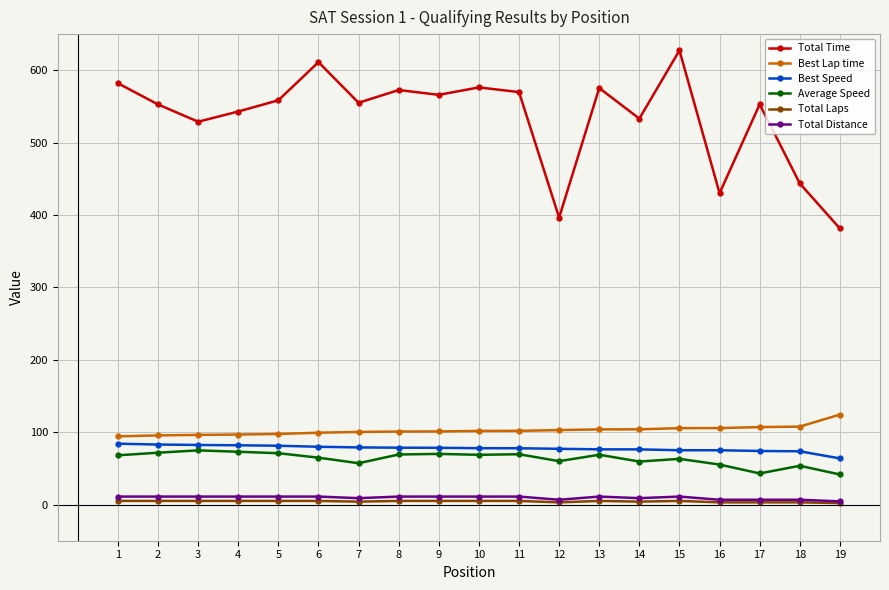

True or false: Best Lap time and Total Time intersect in this chart.

False